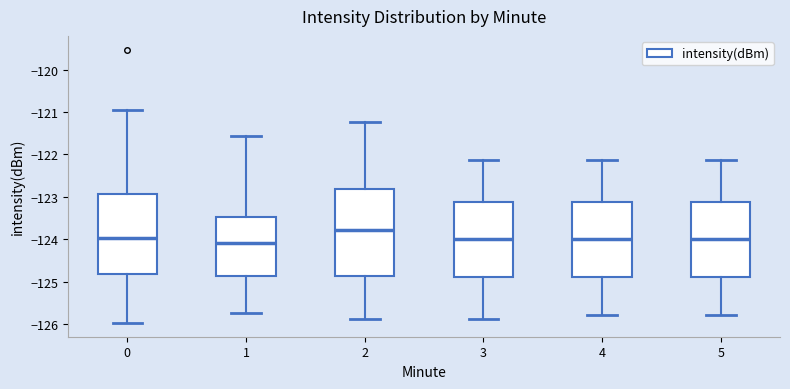

Where is the lower edge of the box at x = 4 on the y-axis? The values are not printed on the chart, so give them approximately, as read against the axis.

-124.9